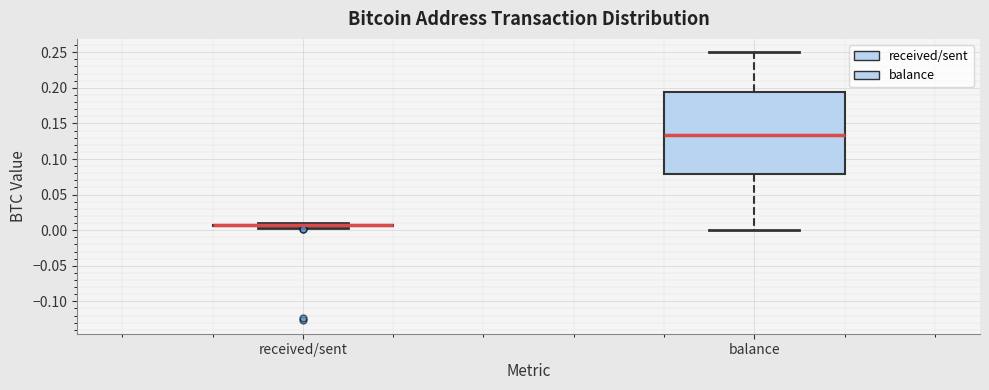

Which box is the tallest, from its lower edge to its upper edge?

balance